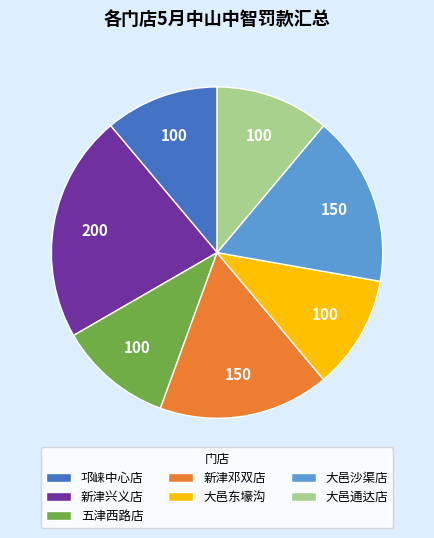

Does any single category account for the majority?

No